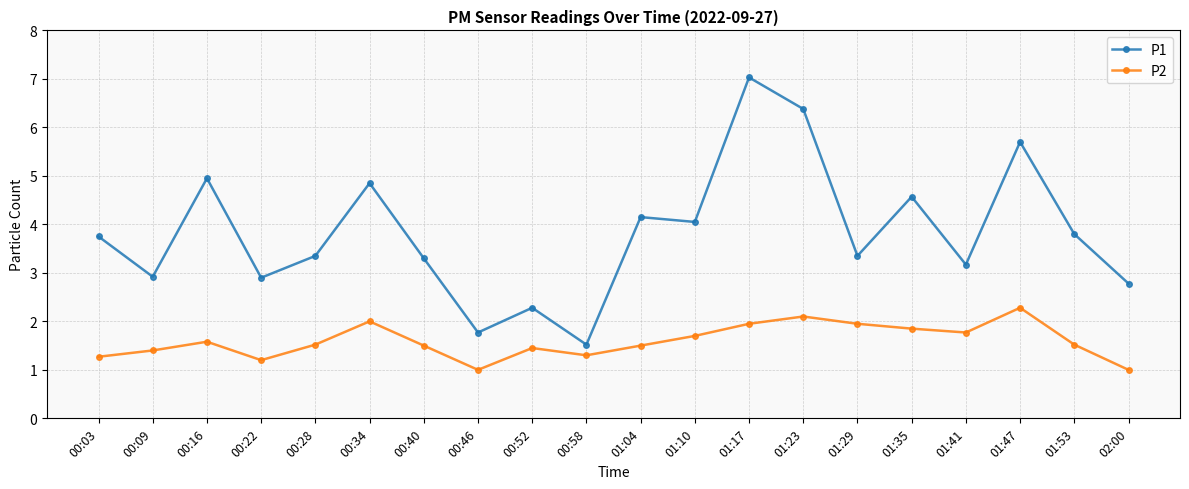

What is the sum of all P1 values?

76.6